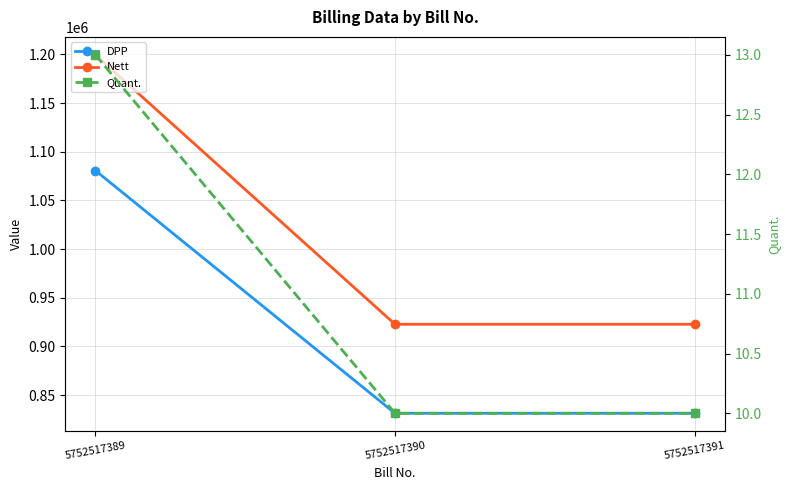

What is the sum of the Quant. values at 5752517390 and 5752517391?

20